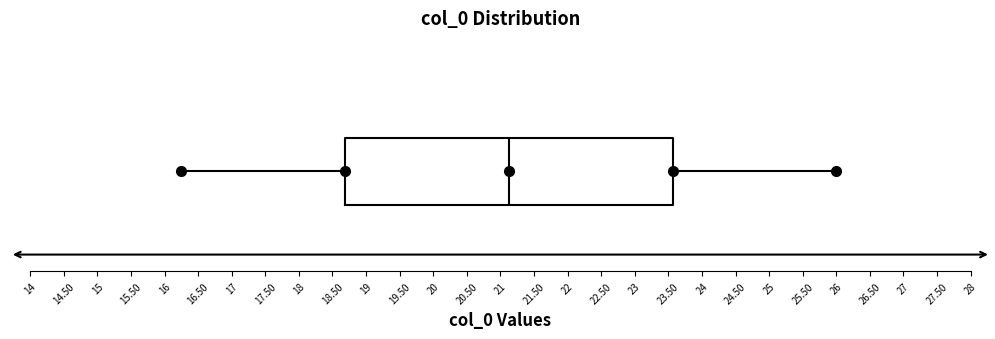

Where does the median line of the box sit on the x-axis? The values are not printed on the chart, so give them approximately, as read against the axis.

21.15